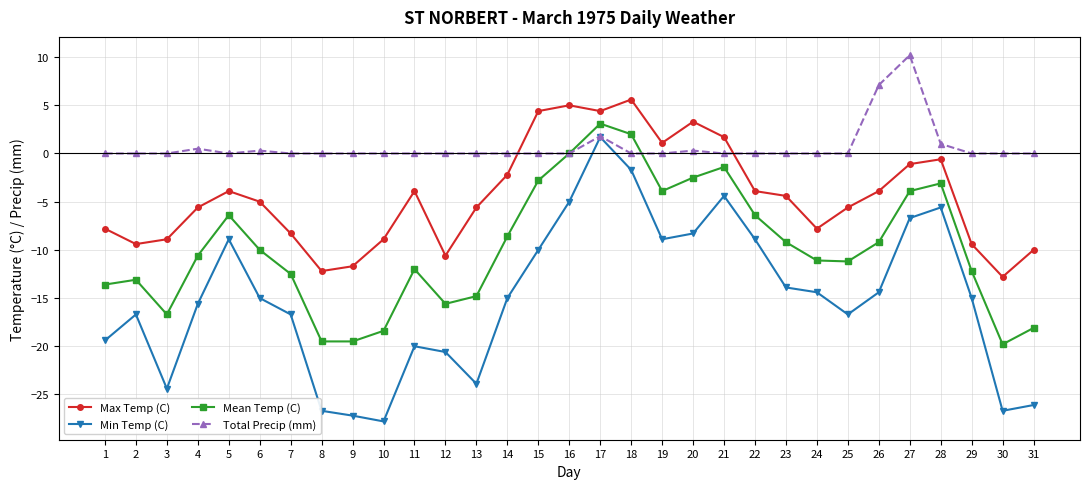

Is it true that Total Precip (mm) equals -6.1 at 22?

False